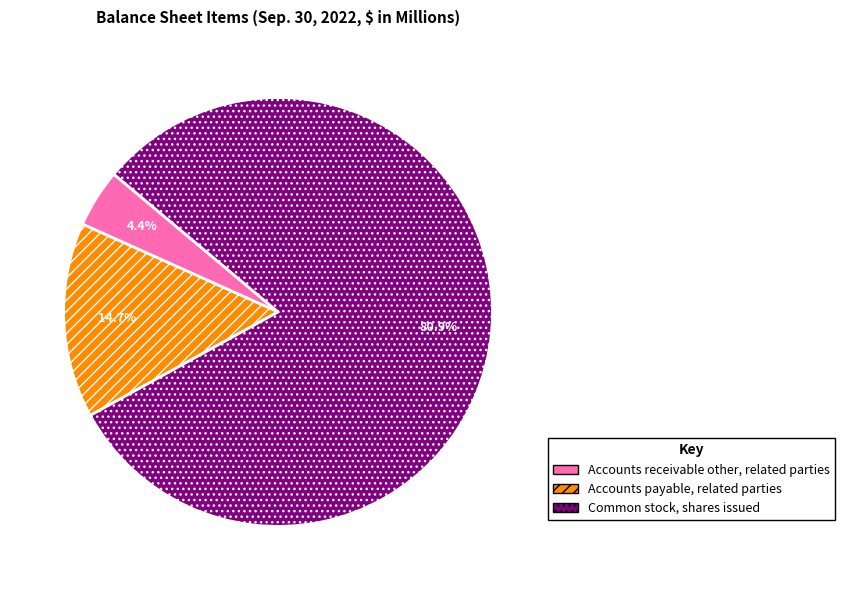

Is it true that Accounts receivable other, related parties is 4% of the pie?

True